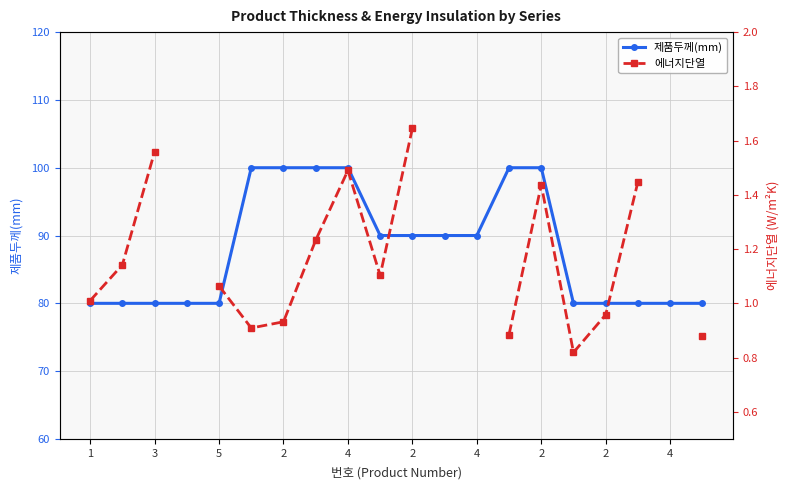

Rank the series by their maximum value, from lowest to highest.

에너지단열, 제품두께(mm)